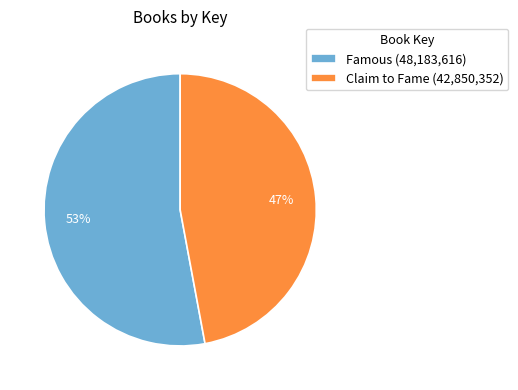

To the nearest percent, what is the average slice percentage?

50%